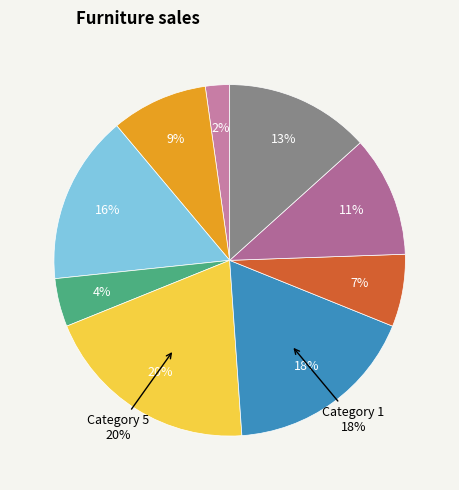

Count the number of slices in the pie.

9